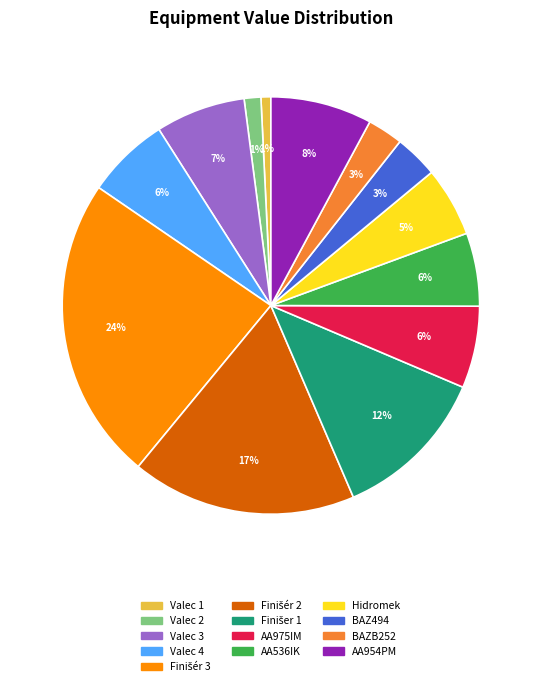

Is the sum of Valec 3 and AA954PM greater than half?

No